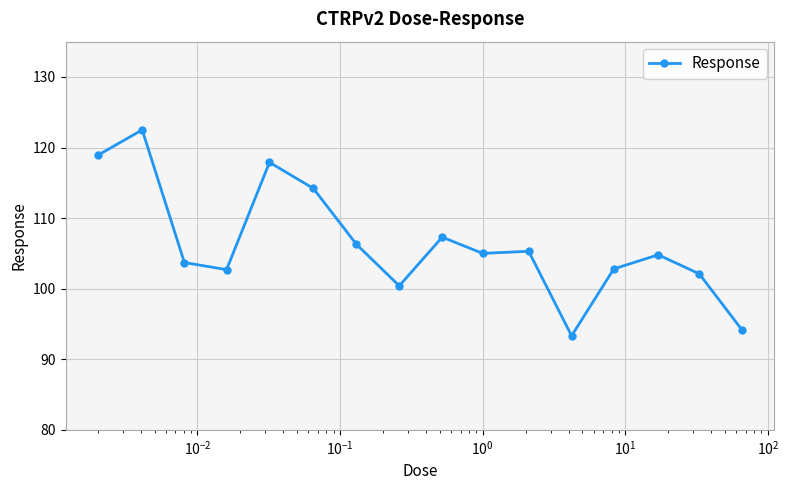

What is the value of the 2nd point from the left?

122.5